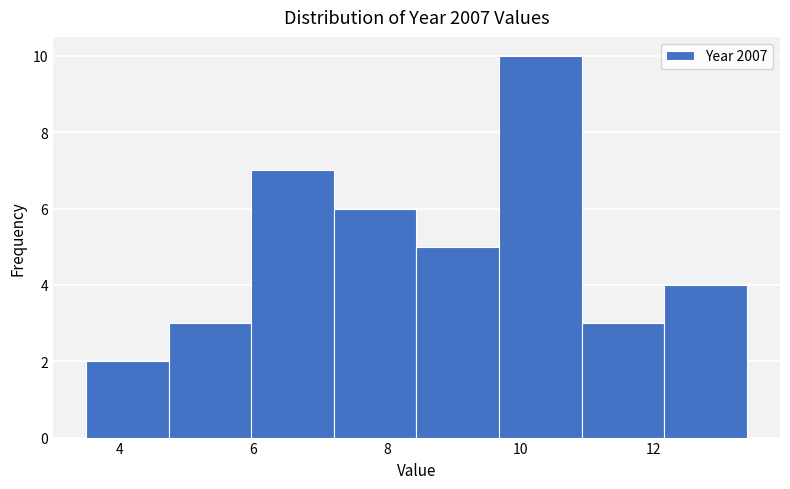

Reading left to right, transcribe this chart: for each bar, give the range it covers on the x-axis and its height. Neither the bar edges nor the heights are printed on the chart, so give them approximately, as read against the axes.

3.4 to 4.8: 2
4.8 to 6.0: 3
6.0 to 7.2: 7
7.2 to 8.4: 6
8.4 to 9.6: 5
9.6 to 11.0: 10
11.0 to 12.2: 3
12.2 to 13.4: 4